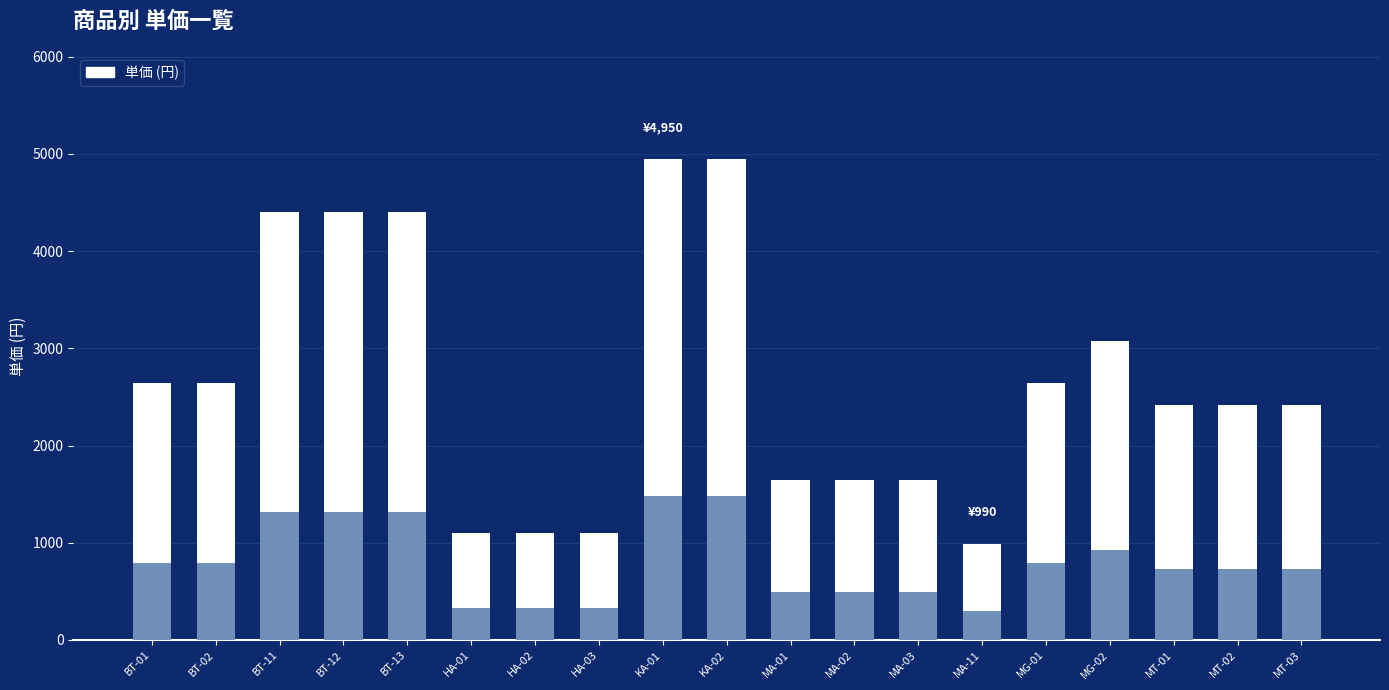

Reading right to left, what are all the values shown in this chart?

2420	2420	2420	3080	2640	990	1650	1650	1650	4950	4950	1100	1100	1100	4400	4400	4400	2640	2640